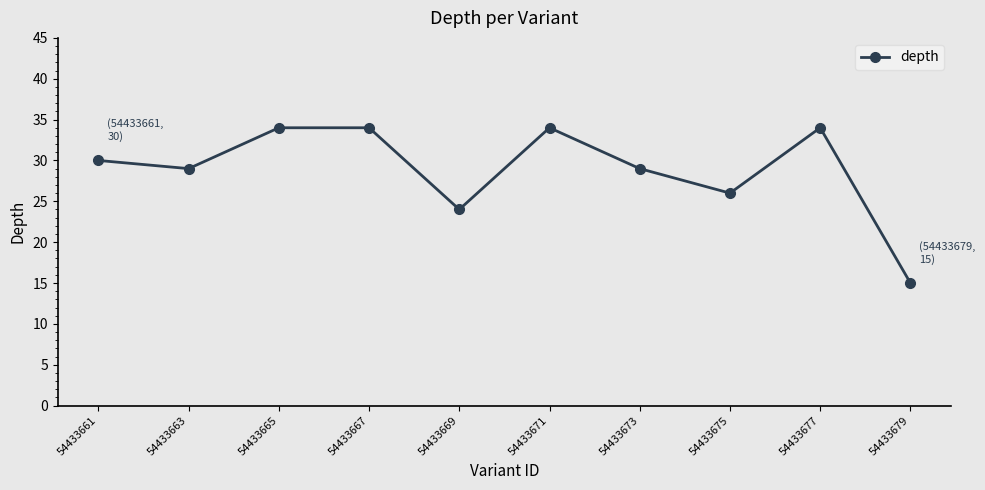

How many values are between 26 and 34?

8